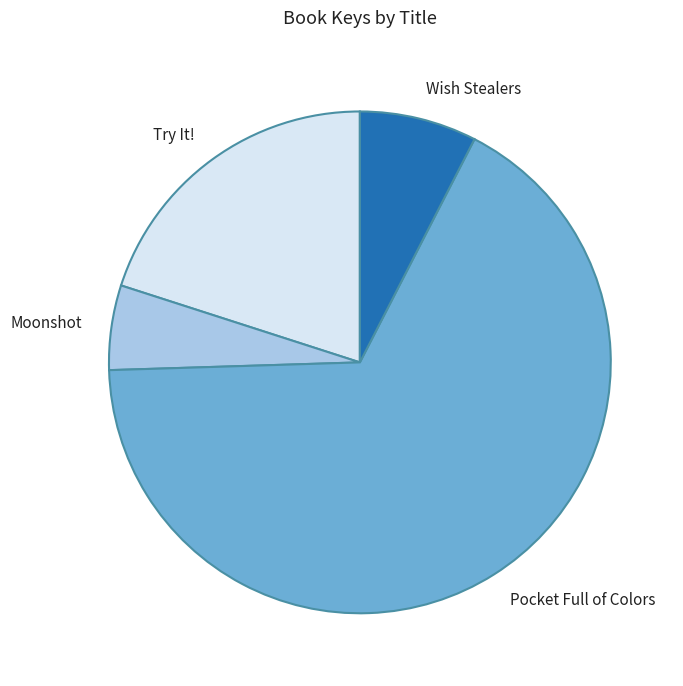

The Wish Stealers slice represents 8% of the pie. True or false?

True